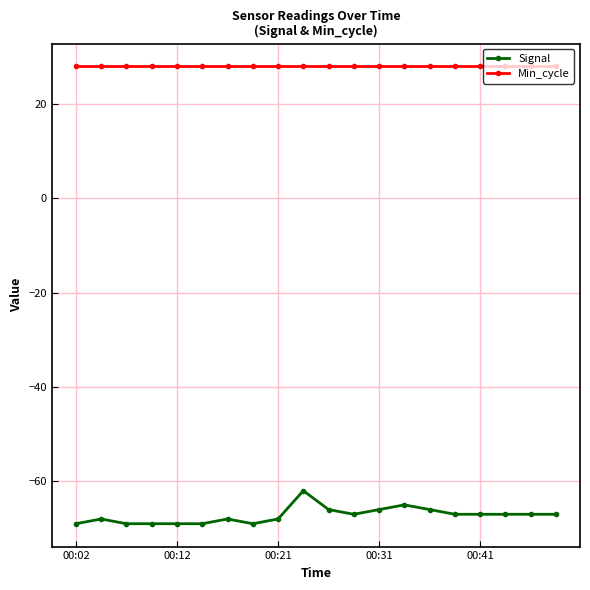

What is the lowest value of the Signal series?

-69